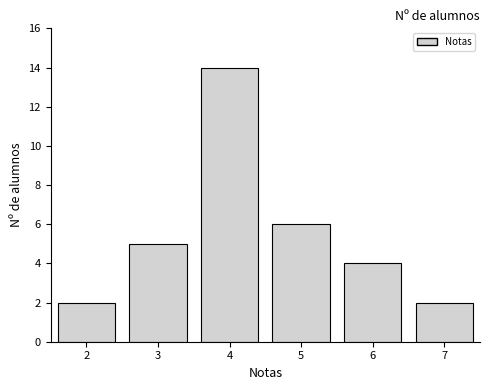

Reading left to right, list all the values displayed in this chart.

2	5	14	6	4	2